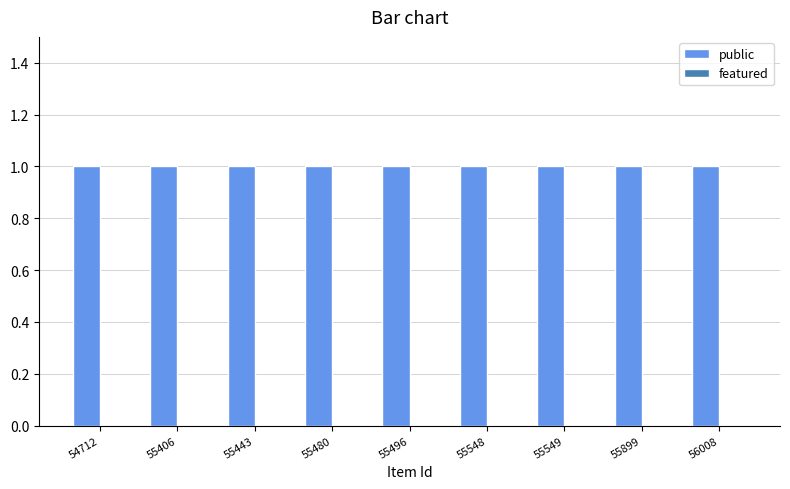

What are all the series names shown in the legend?

public, featured